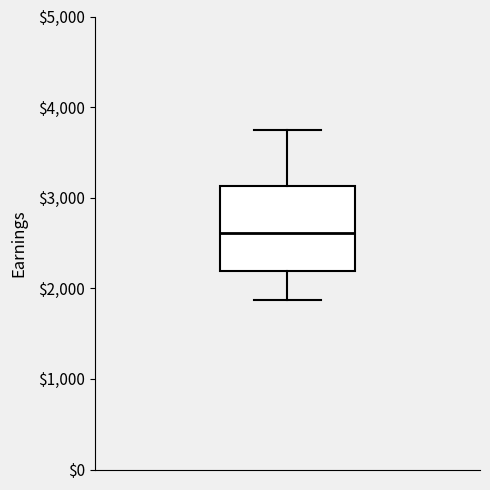

Read this box plot against the y-axis: the position of the median line, the range covered by the box, and the ends of both whiskers. The values are not printed on the chart, so give them approximately, as read against the axis.

median 2600, box 2200 to 3100, whiskers 1900 to 3700